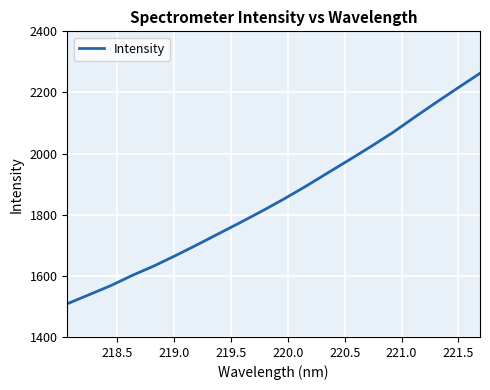

What is the smallest value displayed?

1508.6